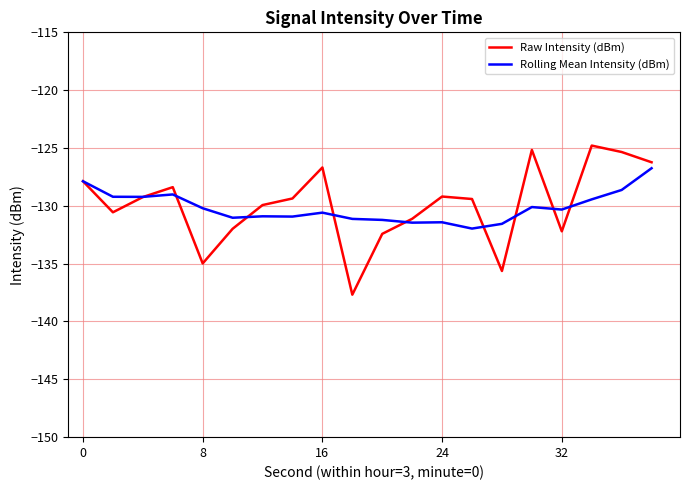

What is the minimum value for Raw Intensity (dBm)?

-137.7